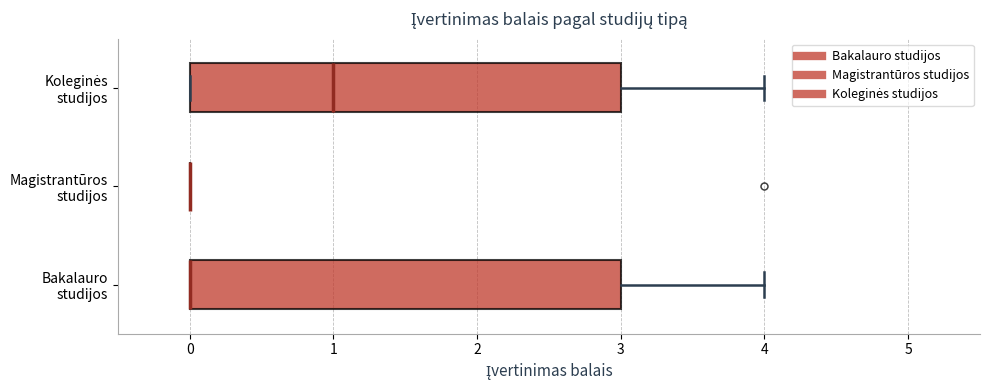

Where is the right edge of the box for Bakalauro studijos on the x-axis? The values are not printed on the chart, so give them approximately, as read against the axis.

3